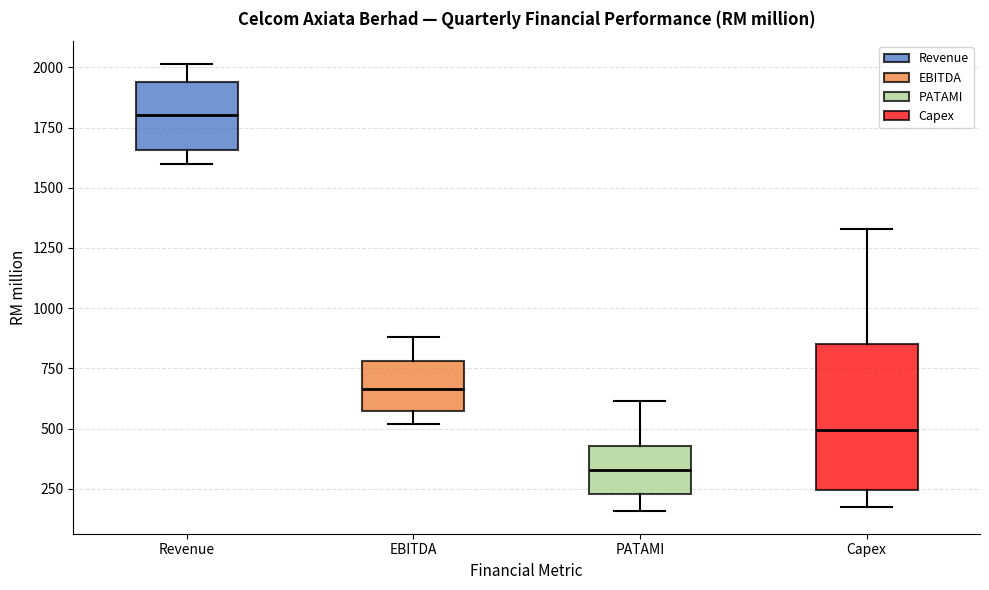

Reading left to right, transcribe this box plot: for each box, give where its median line is, the range the box spans, and where its two whiskers end, as read against the y-axis. The values are not printed on the chart, so give them approximately, as read against the axis.

Revenue: median 1800, box 1650 to 1950, whiskers 1600 to 2000
EBITDA: median 650, box 550 to 800, whiskers 500 to 900
PATAMI: median 350, box 250 to 450, whiskers 150 to 600
Capex: median 500, box 250 to 850, whiskers 150 to 1350